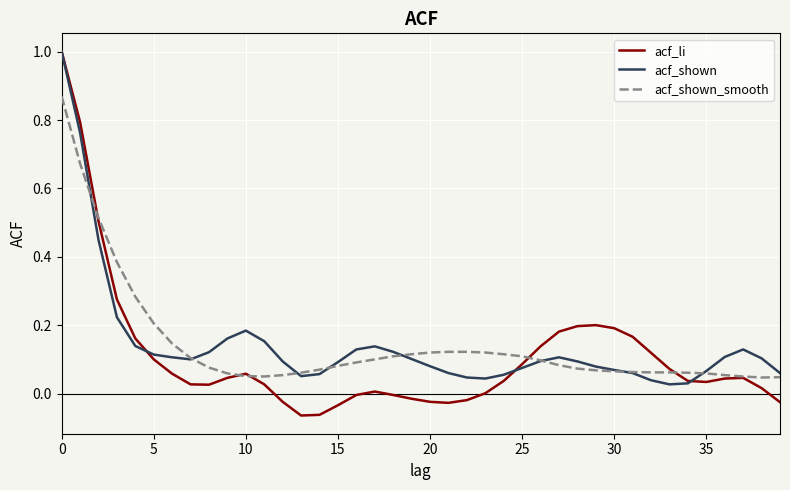

Which series has the widest spread of values?

acf_li